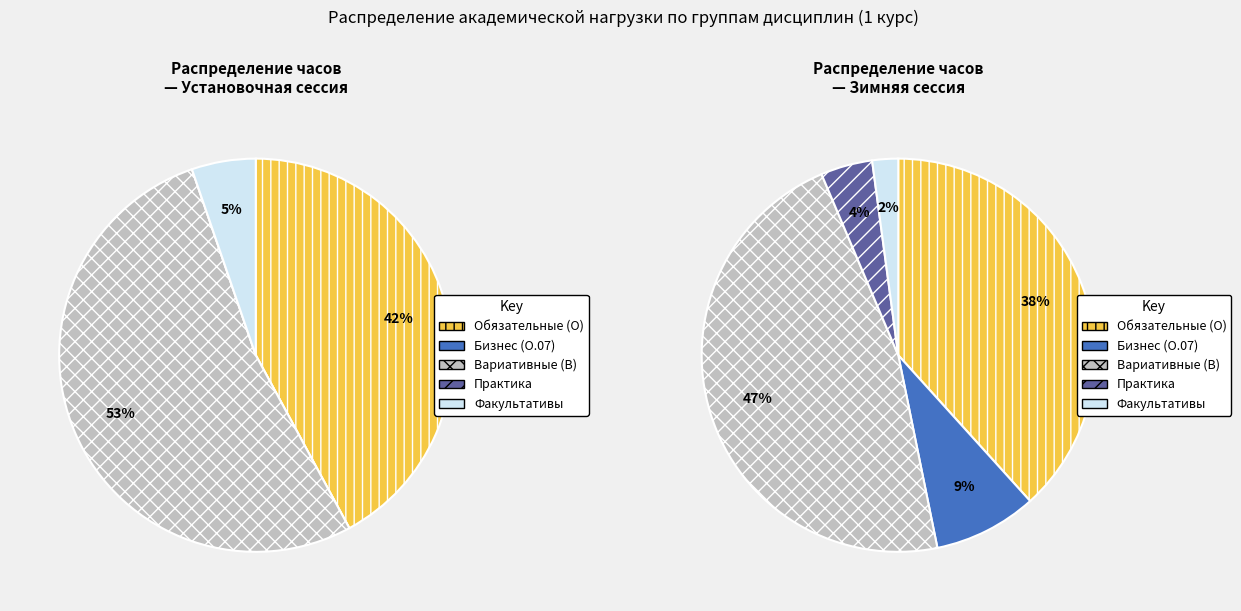

What portion of the pie excludes Б2.О.01(У)?

100.0%